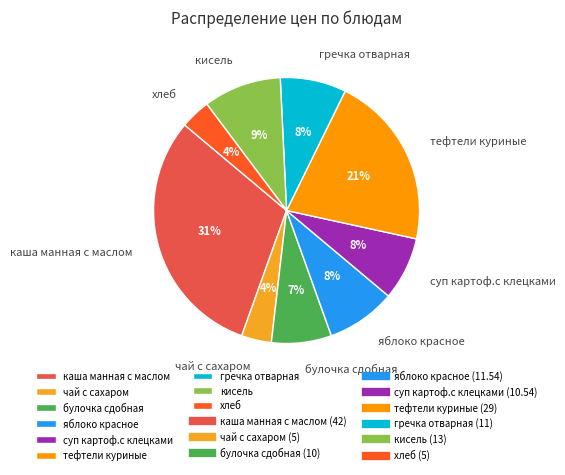

Which category has the biggest portion of the pie?

каша манная с маслом